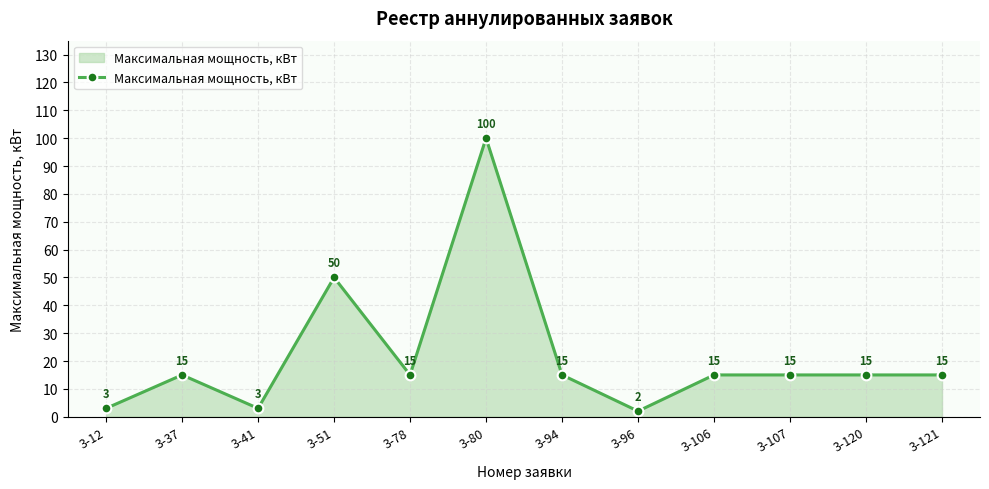

Read the value at 3-51, to the nearest 5.

50